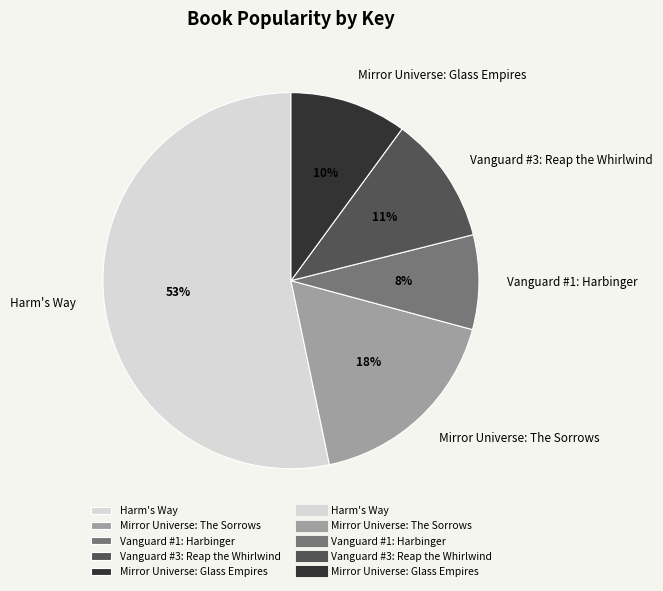

Which slice is the largest?

Harm's Way